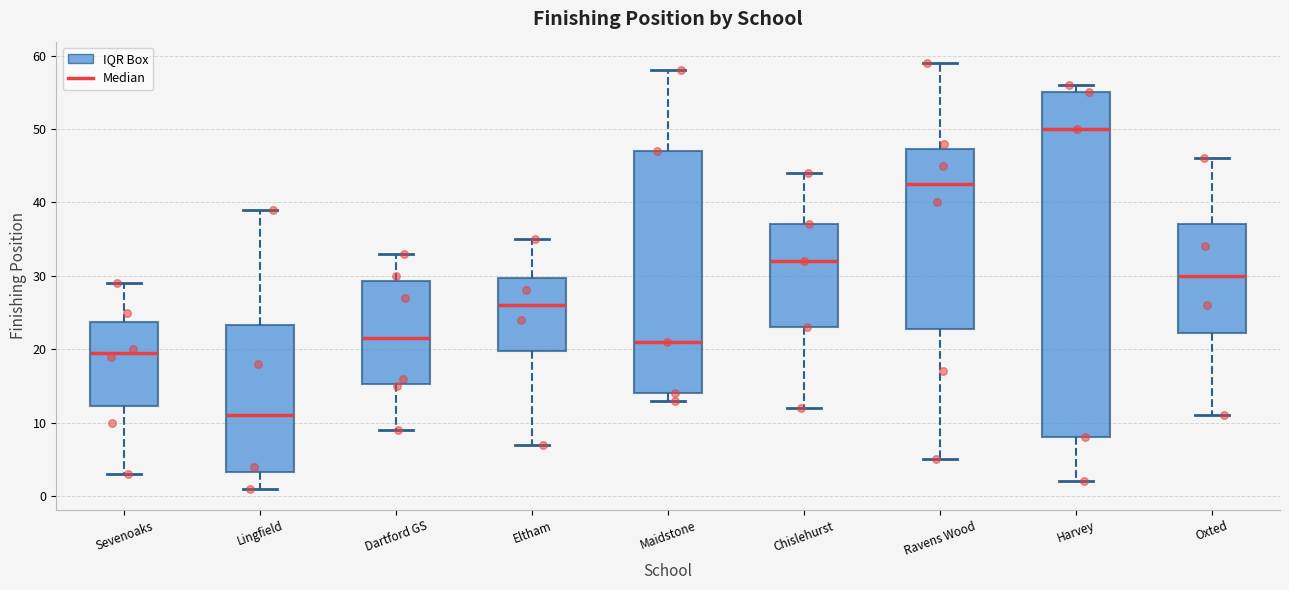

Comparing the boxes themselves (not the whiskers), which one is the tallest?

Harvey